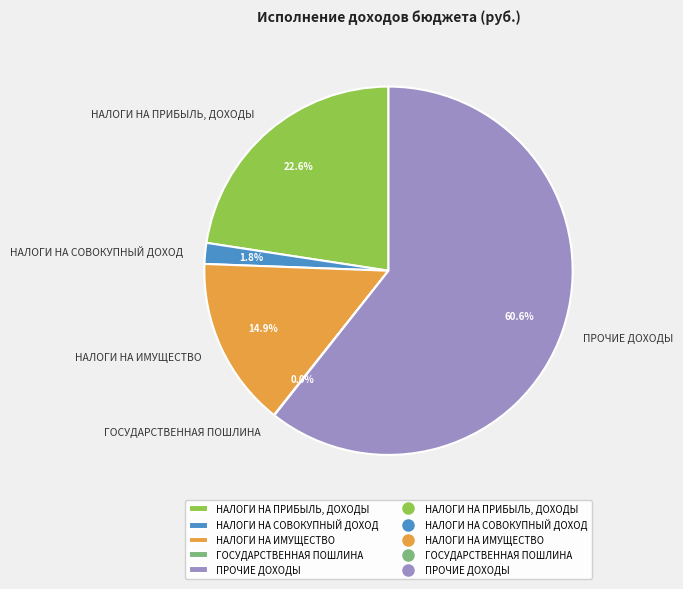

Between НАЛОГИ НА СОВОКУПНЫЙ ДОХОД and НАЛОГИ НА ИМУЩЕСТВО, which is larger?

НАЛОГИ НА ИМУЩЕСТВО